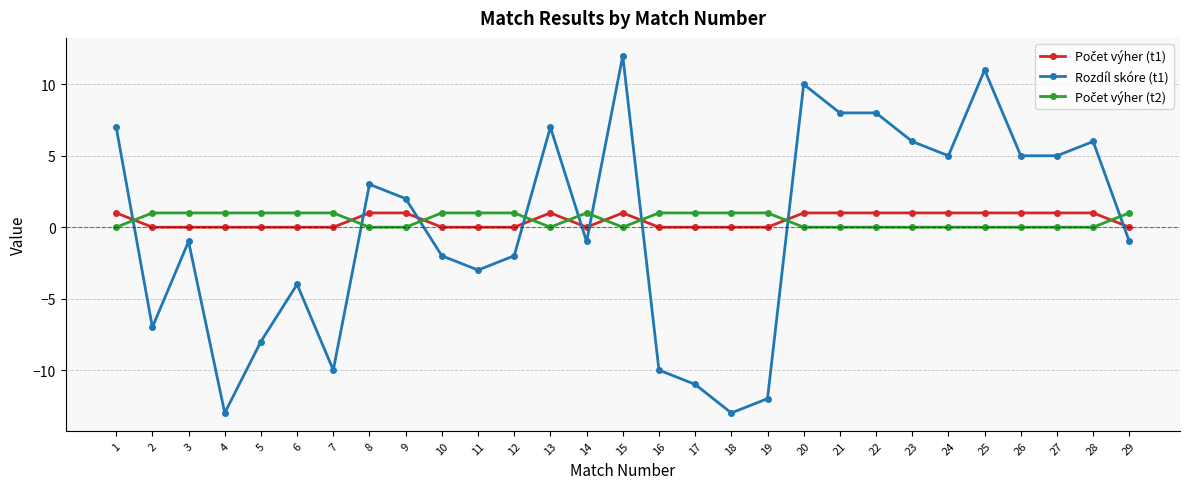

Is it true that Rozdíl skóre (t1) equals 2 at 27?

False